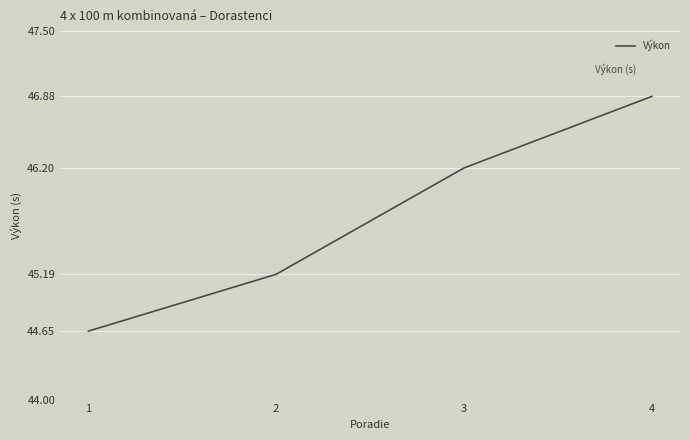

How many lines are shown in the chart?

1